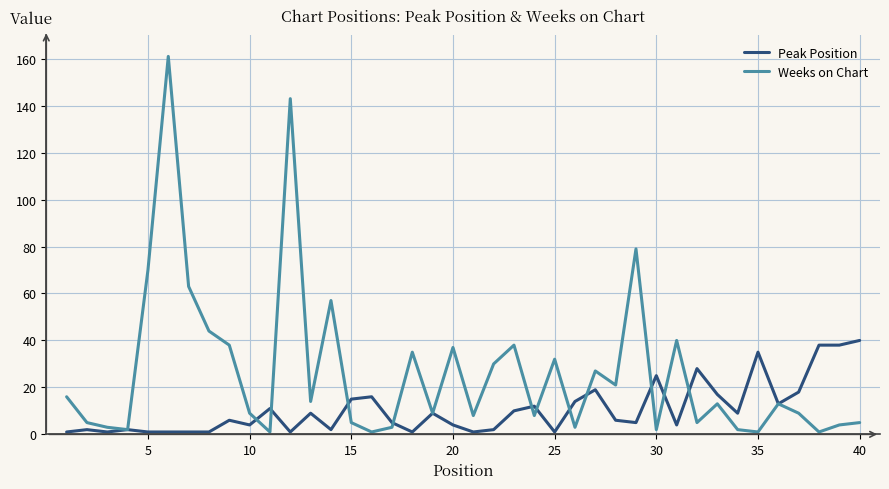

Reading left to right, list all the values displayed in this chart.

Peak Position: 1	2	1	2	1	1	1	1	6	4	11	1	9	2	15	16	5	1	9	4	1	2	10	12	1	14	19	6	5	25	4	28	17	9	35	13	18	38	38	40
Weeks on Chart: 16	5	3	2	70	161	63	44	38	9	1	143	14	57	5	1	3	35	9	37	8	30	38	8	32	3	27	21	79	2	40	5	13	2	1	13	9	1	4	5